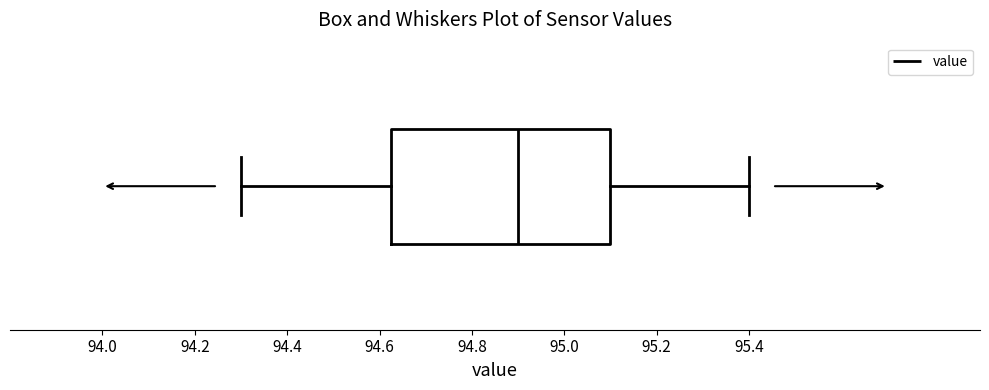

Where does the median line of the box sit on the x-axis? The values are not printed on the chart, so give them approximately, as read against the axis.

94.90